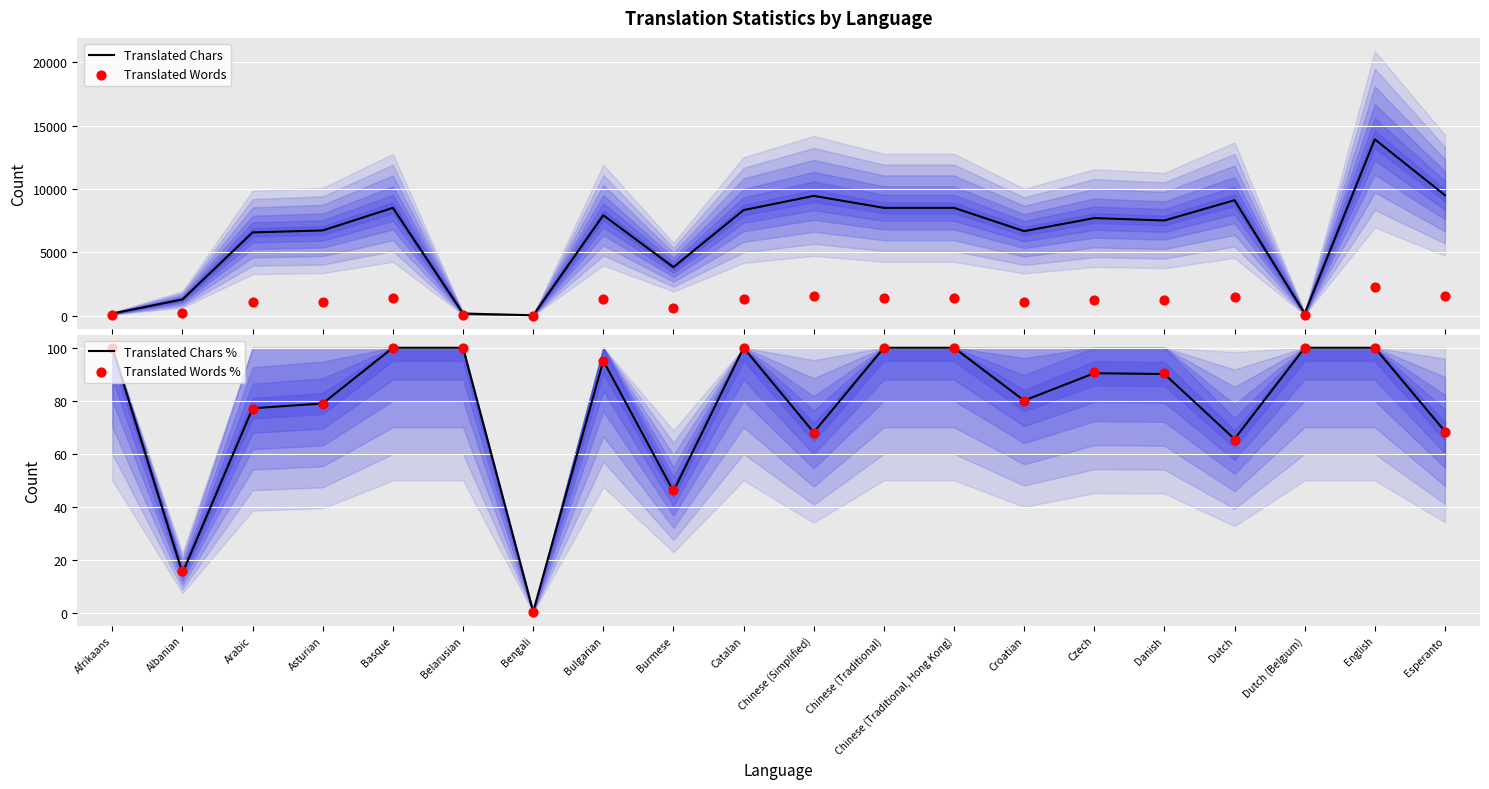

At how many categories does at least one series exceed 3738?

15